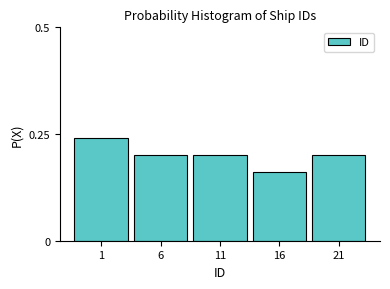

What is the sum of the values at 16 and 21?

0.4